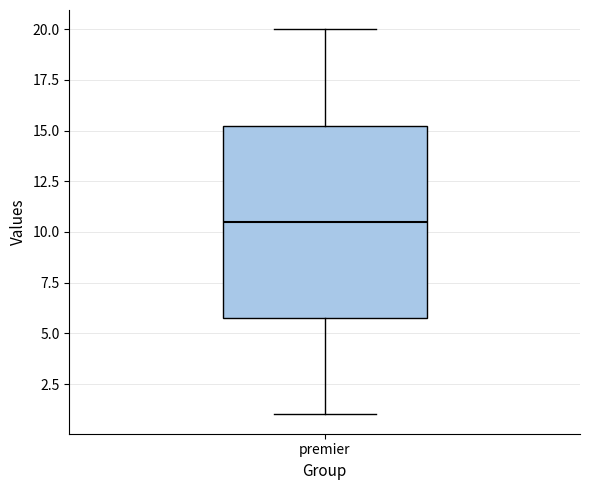

Where does the upper whisker of the box for premier end on the y-axis? The values are not printed on the chart, so give them approximately, as read against the axis.

20.0